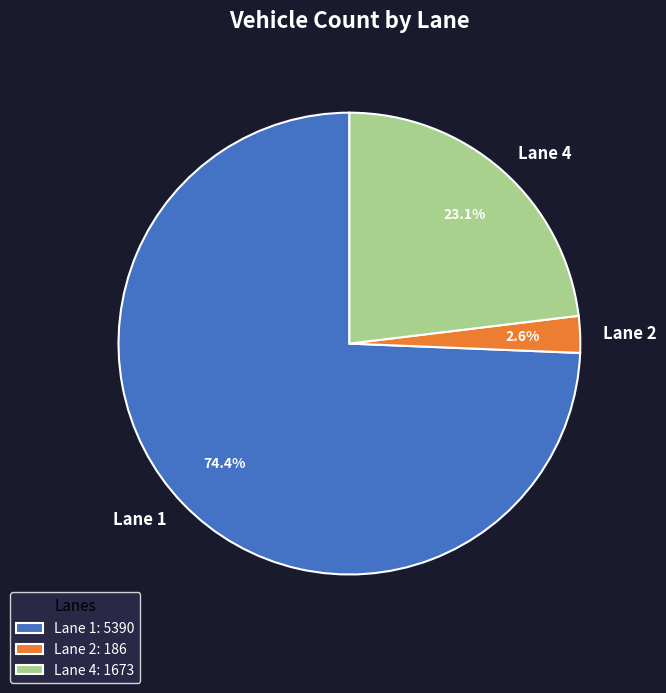

How many segments does this pie chart have?

3